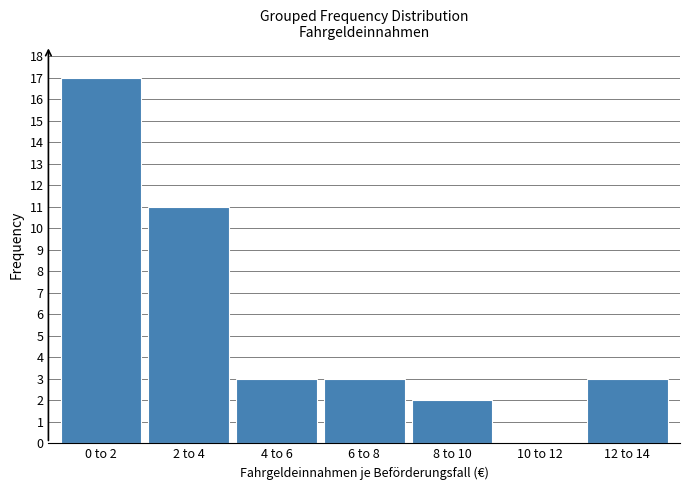

Reading left to right, extract all data points from this chart.

0 to 2=17	2 to 4=11	4 to 6=3	6 to 8=3	8 to 10=2	10 to 12=0	12 to 14=3